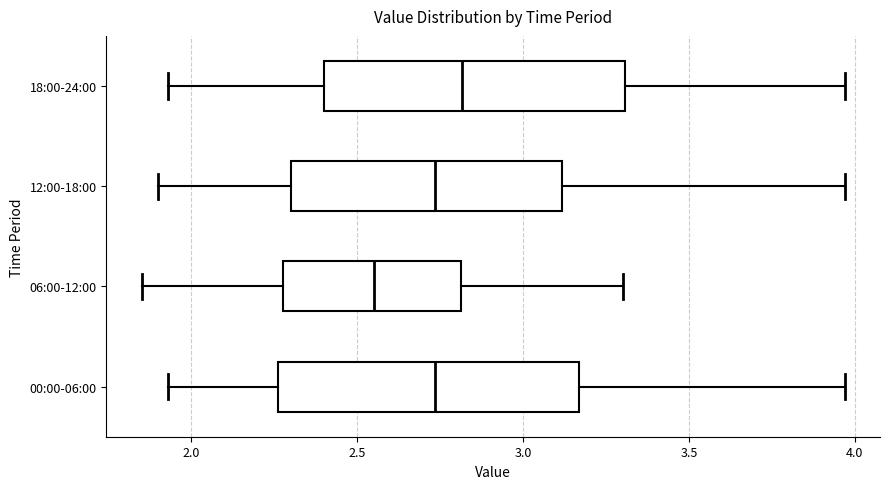

Reading bottom to top, read every box against the x-axis: the position of its median line, the range the box covers, and the ends of its whiskers. The values are not printed on the chart, so give them approximately, as read against the axis.

00:00-06:00: median 2.75, box 2.25 to 3.15, whiskers 1.95 to 3.95
06:00-12:00: median 2.55, box 2.30 to 2.80, whiskers 1.85 to 3.30
12:00-18:00: median 2.75, box 2.30 to 3.10, whiskers 1.90 to 3.95
18:00-24:00: median 2.80, box 2.40 to 3.30, whiskers 1.95 to 3.95